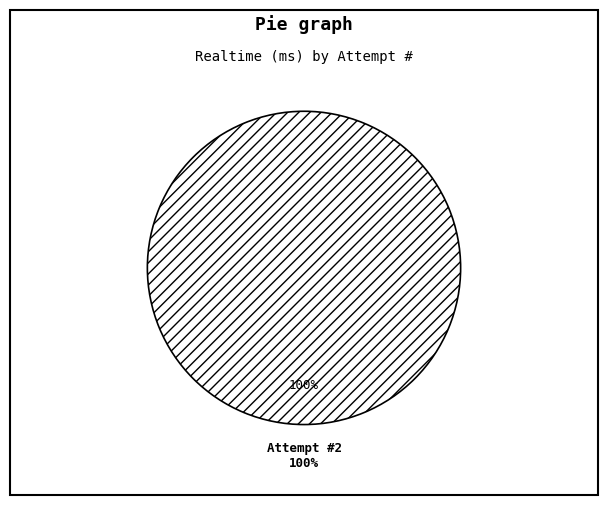

How much of the chart is everything except 1?

100.0%